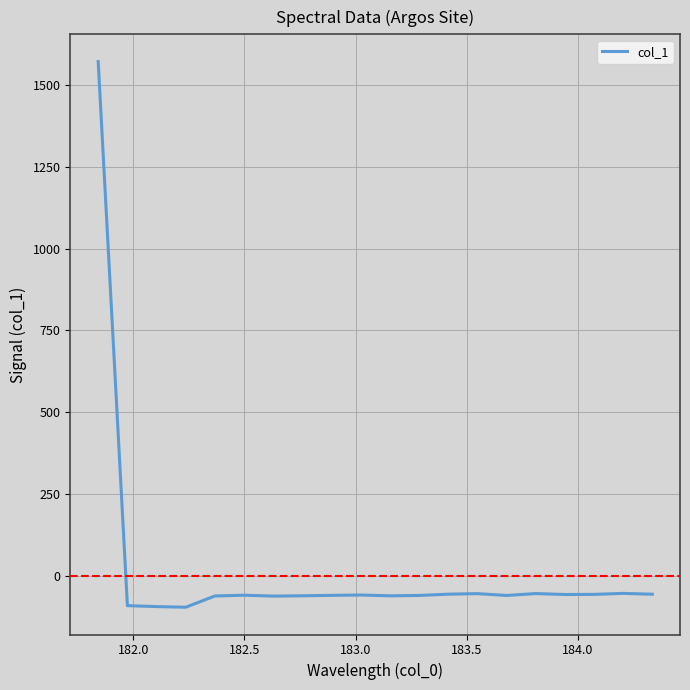

What is the minimum value shown in the chart?

-95.6